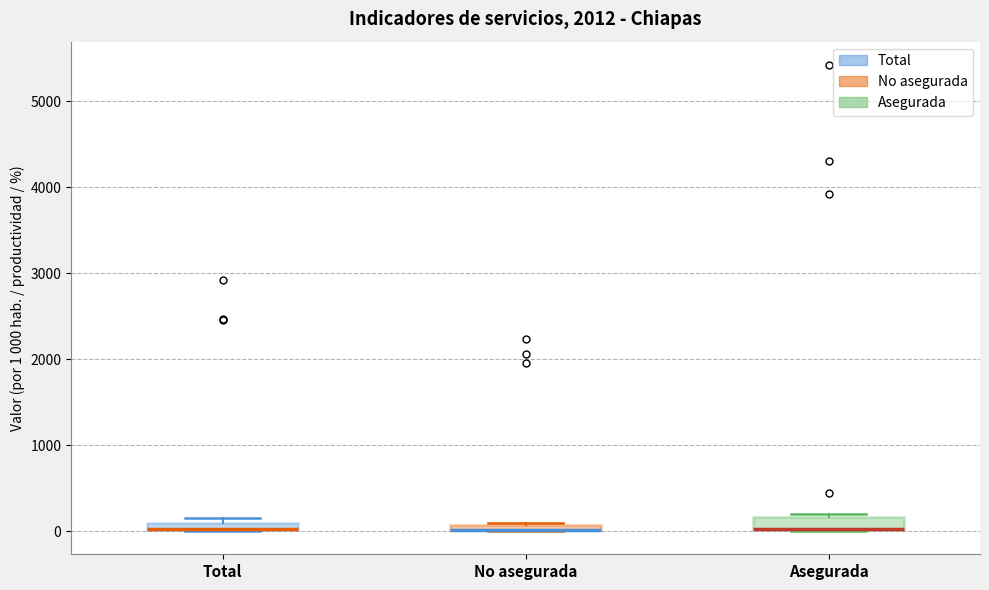

Where is the upper edge of the box for Asegurada on the y-axis? The values are not printed on the chart, so give them approximately, as read against the axis.

200